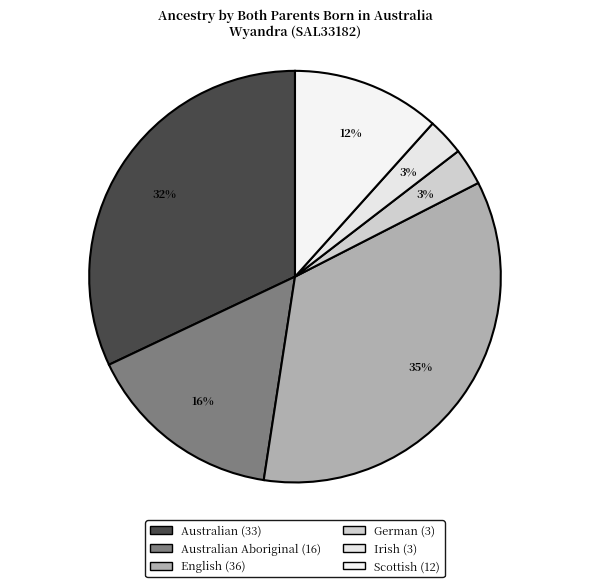

Which category has the smallest portion of the pie?

German